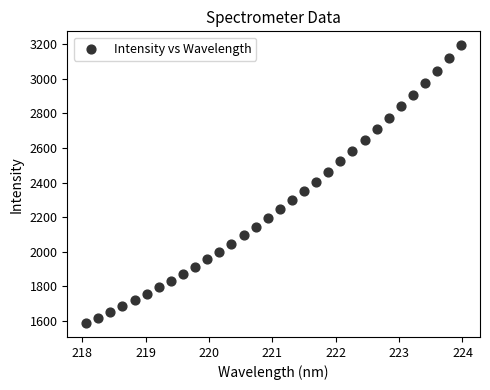

What is the range of X values (max minus min)?

5.9